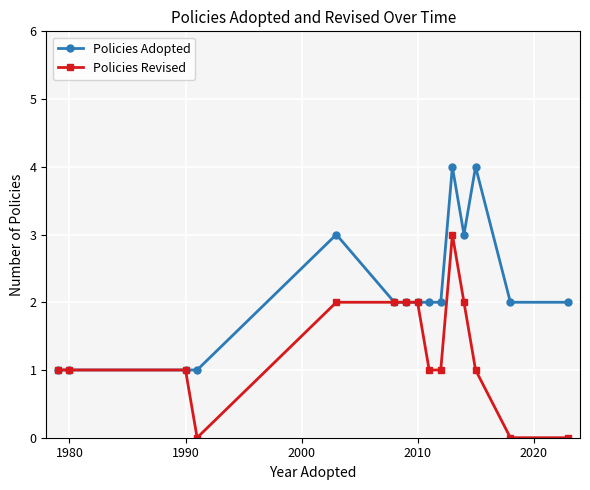

True or false: Policies Revised has more than 0 points higher than both neighbors.

True